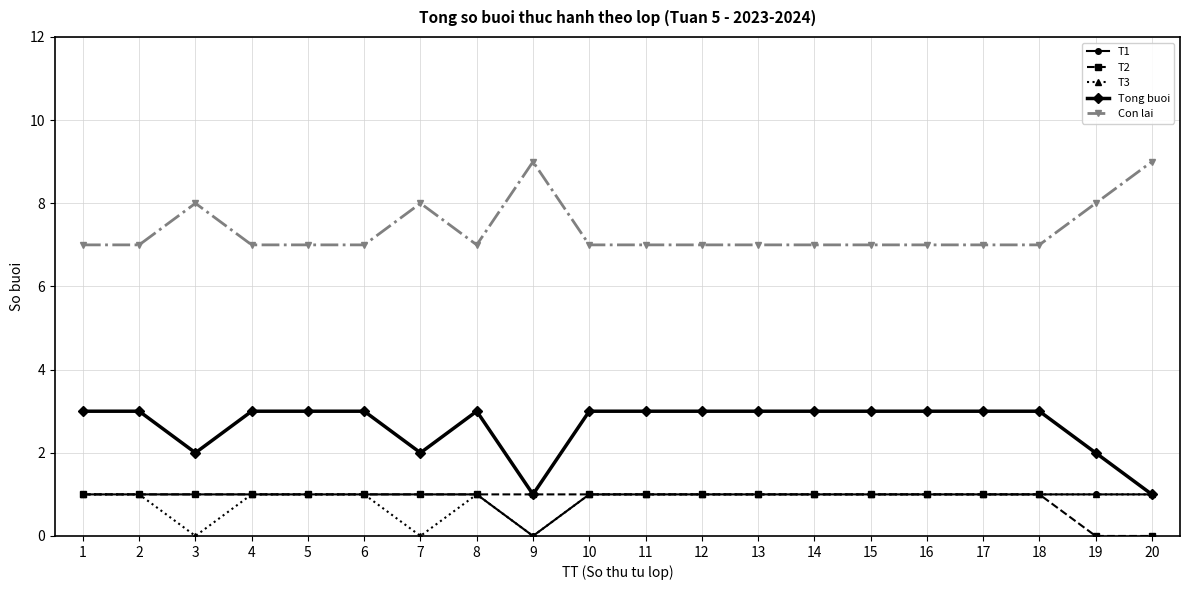

Is it true that Con lai equals 11 at 14?

False